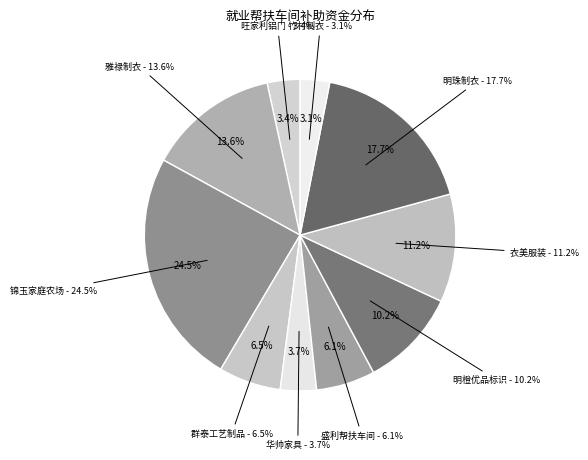

Count the number of slices in the pie.

10